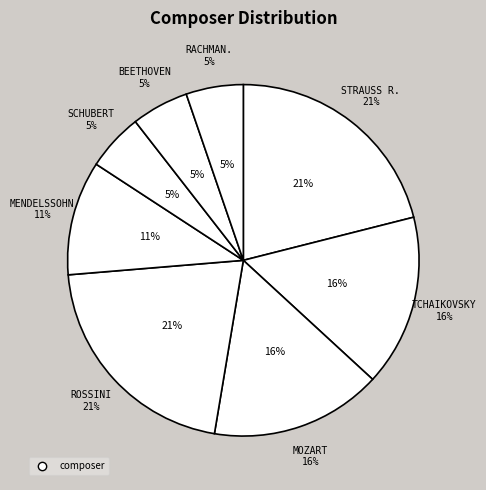

To the nearest percent, what is the average slice percentage?

12%